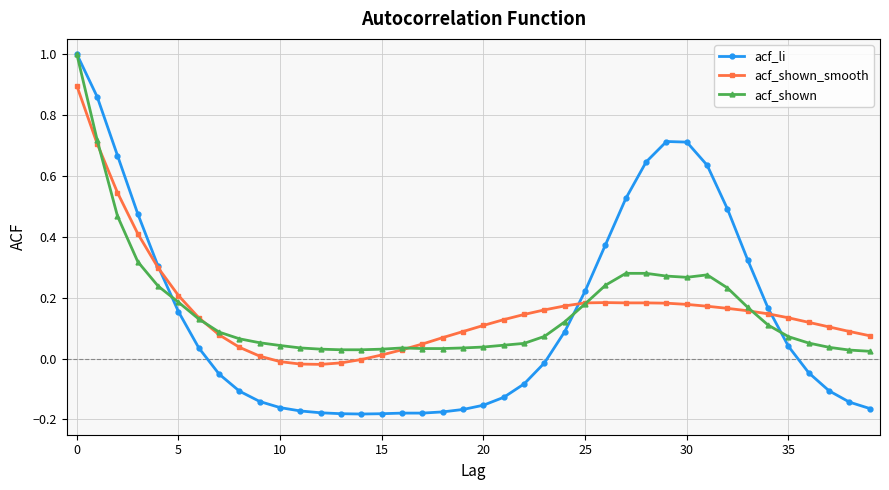

What is the maximum value for acf_li?

1.0